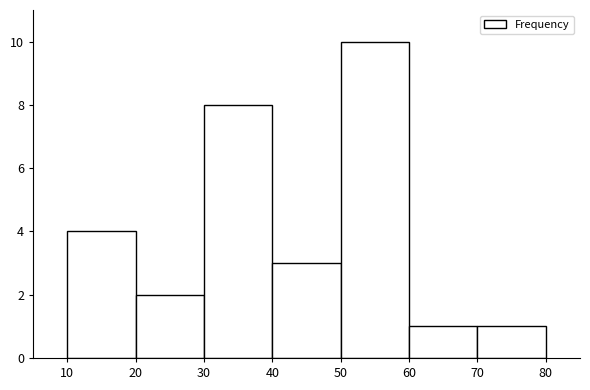

Over which range of the x-axis is the bar tallest?

50 to 60